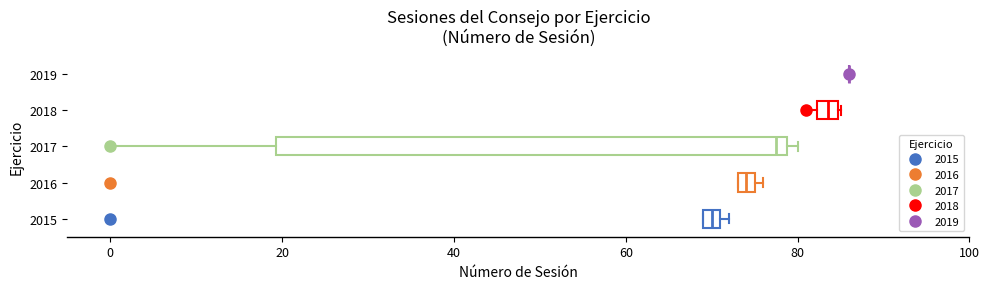

Comparing the boxes themselves (not the whiskers), which one is the widest?

2017